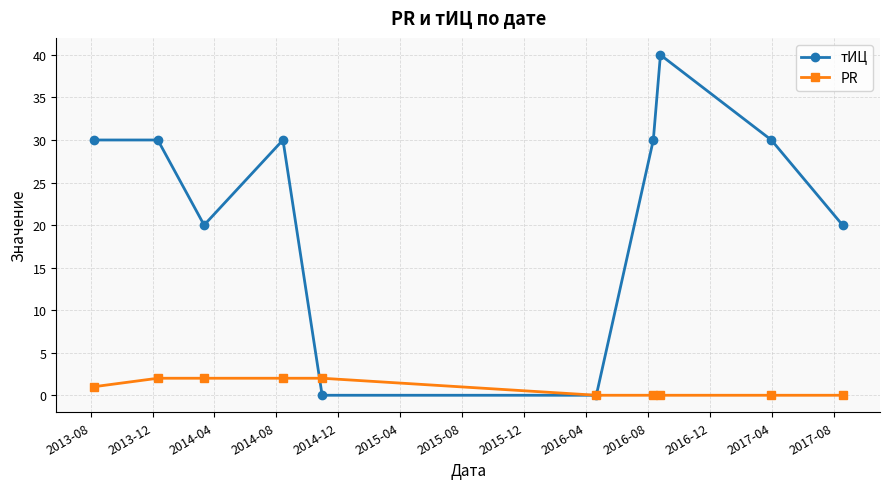

What is the value of the PR point at the 5th from the left?

2